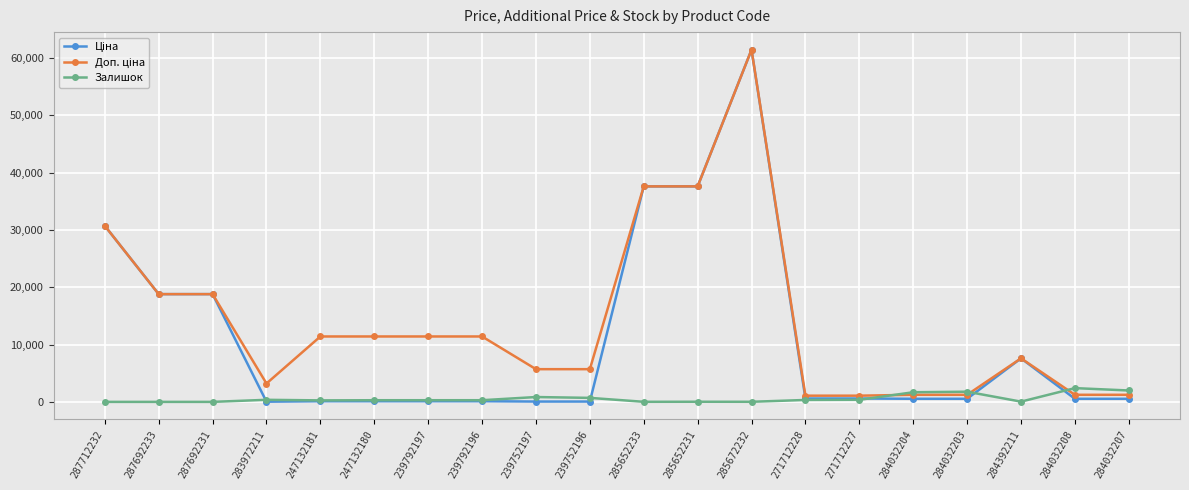

At which category is the sum across all series the highest?

285672232